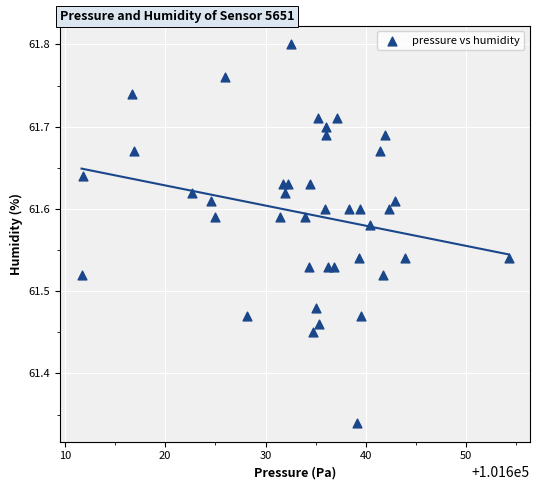

What is the range of X values (max minus min)?

42.6